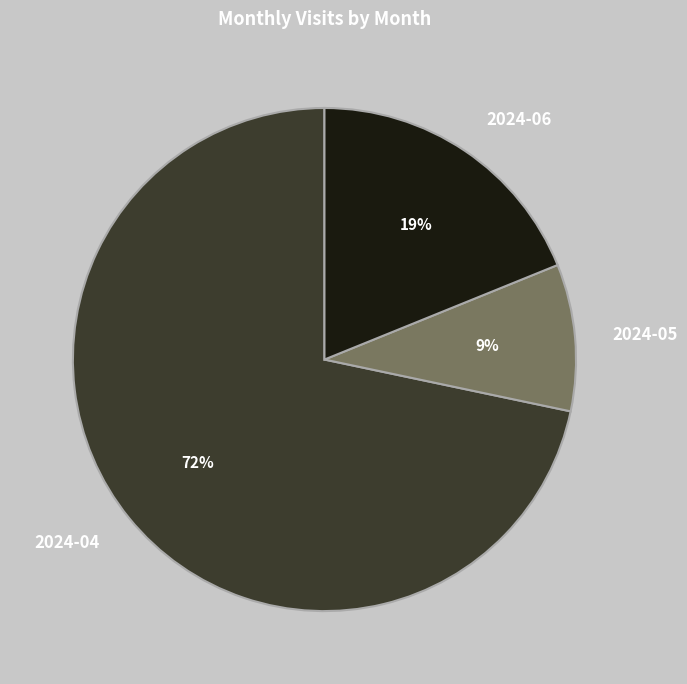

Between 2024-06 and 2024-04, which is larger?

2024-04